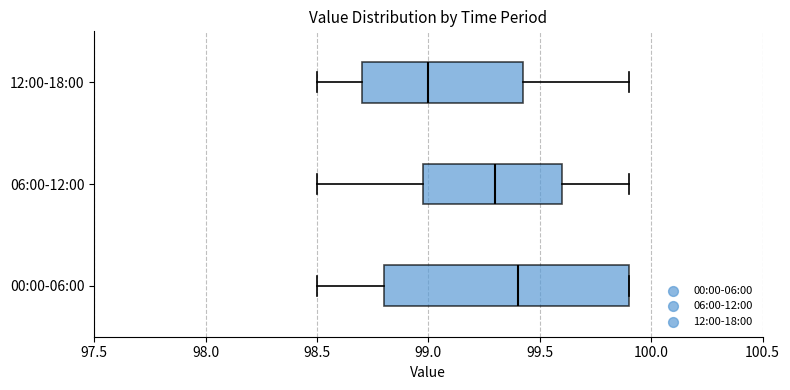

Where does the left whisker of the box for 06:00-12:00 end on the x-axis? The values are not printed on the chart, so give them approximately, as read against the axis.

98.50